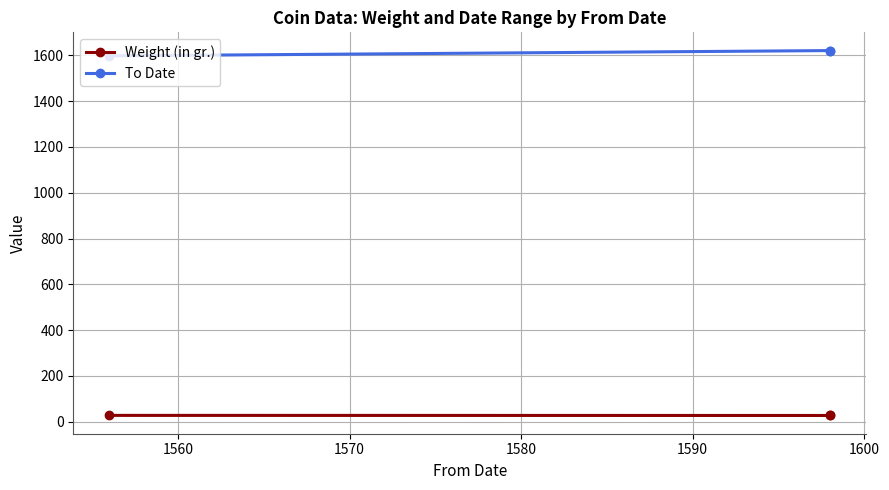

What are all the series names shown in the legend?

Weight (in gr.), To Date